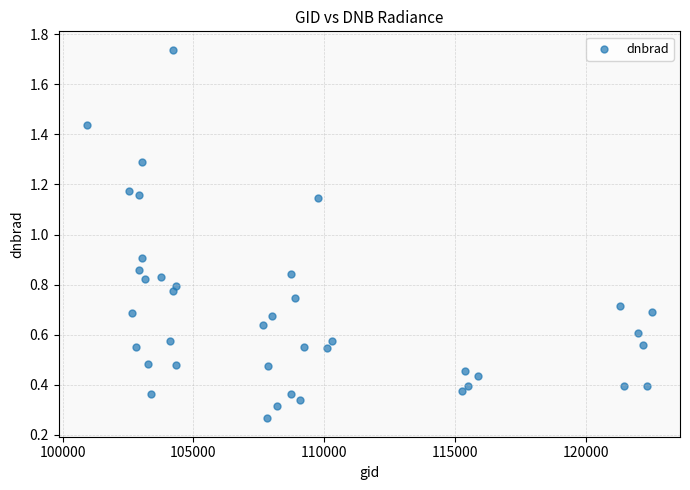

What is the range of X values (max minus min)?

21595.0